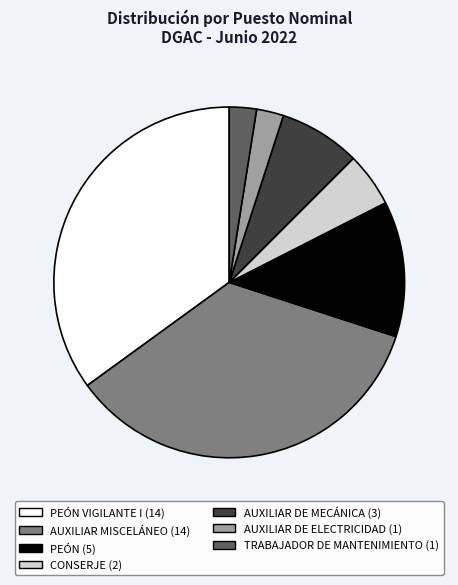

Does any single category account for the majority?

No